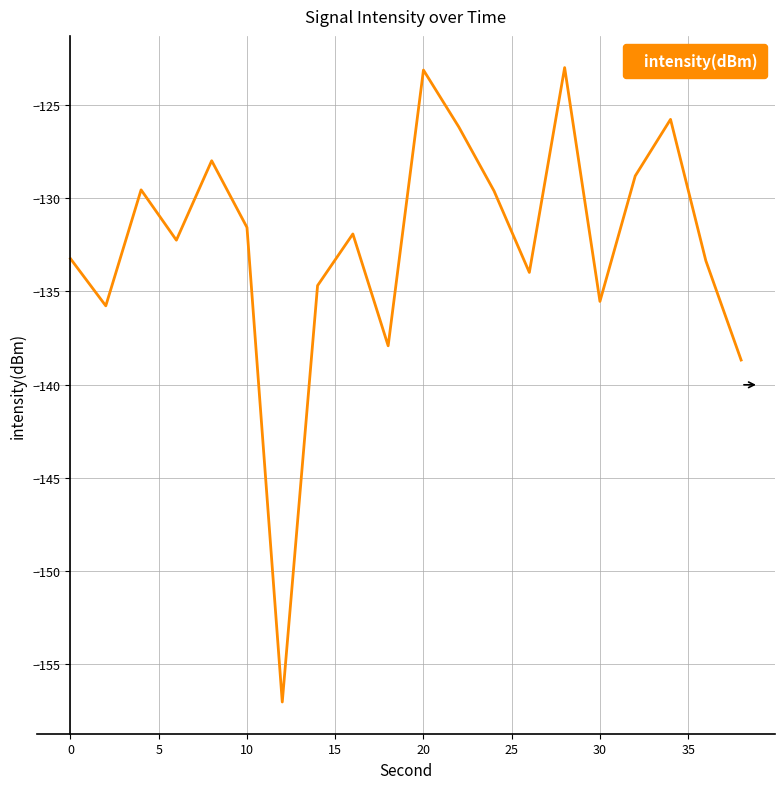

What is the greatest value displayed?

-123.0